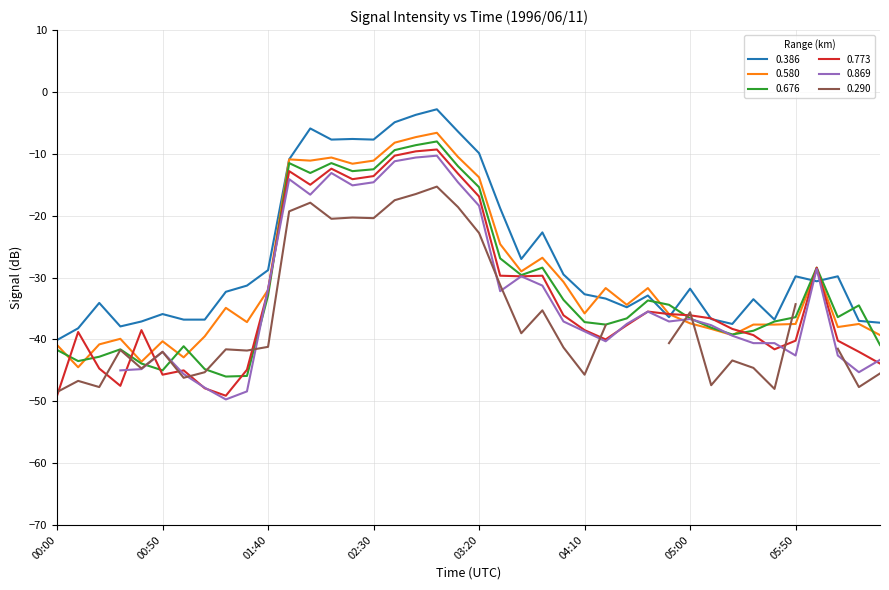

The value of 0.773 at 00:50 is -22.7. True or false?

False